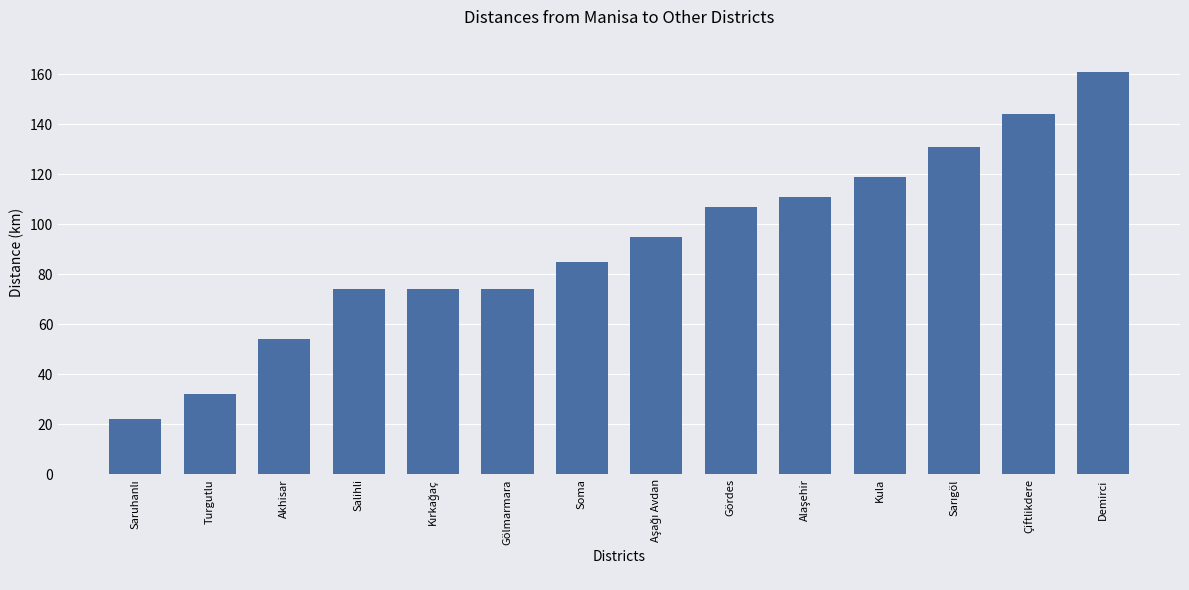

What is the difference between the values at Turgutlu and Soma?

53